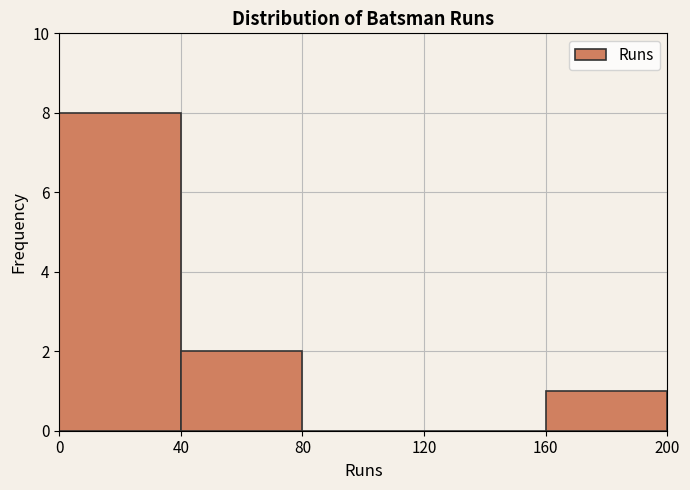

Reading left to right, transcribe this chart: for each bar, give the range it covers on the x-axis and its height. The values are not printed on the chart, so give them approximately, as read against the axis.

0 to 40: 8
40 to 80: 2
80 to 120: 0
120 to 160: 0
160 to 200: 1